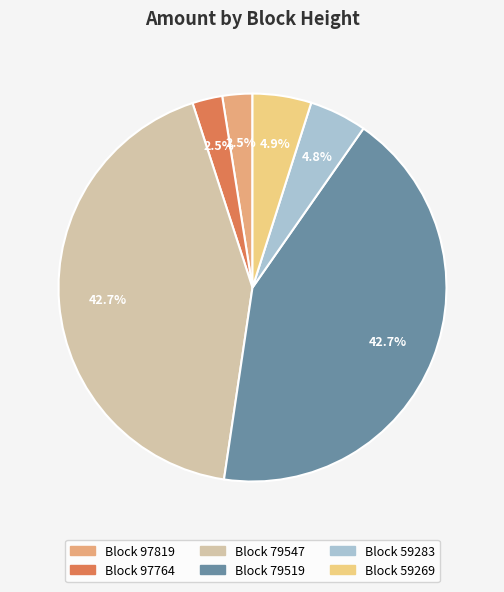

Is there a majority slice in this chart?

No